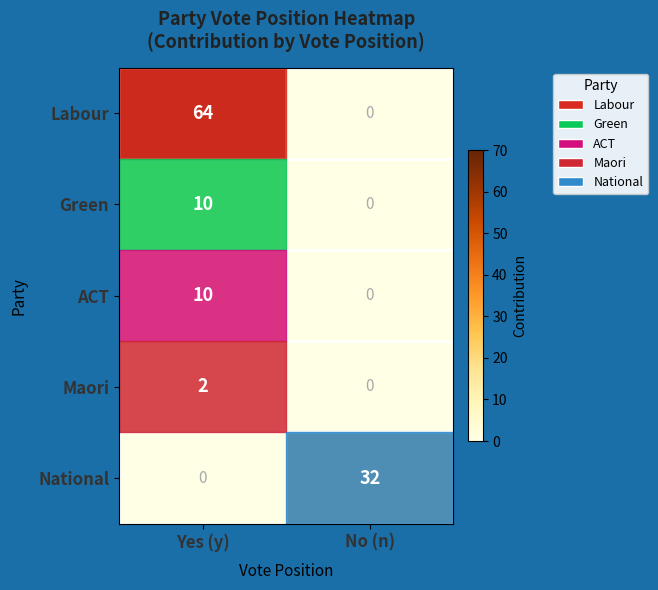

Which series has the largest range (max minus min)?

Labour